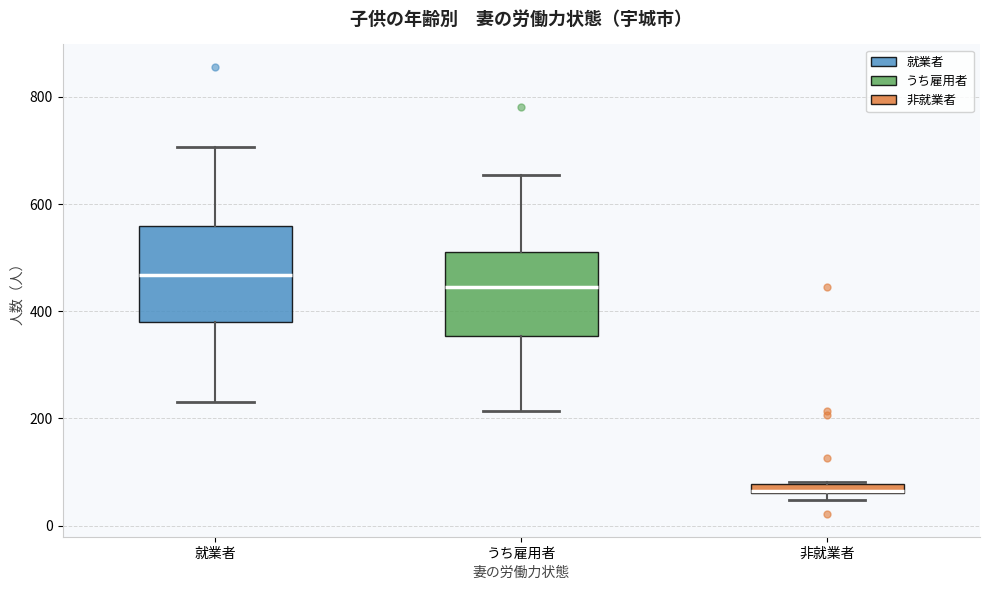

Where does the median line of the box for 就業者 sit on the y-axis? The values are not printed on the chart, so give them approximately, as read against the axis.

460